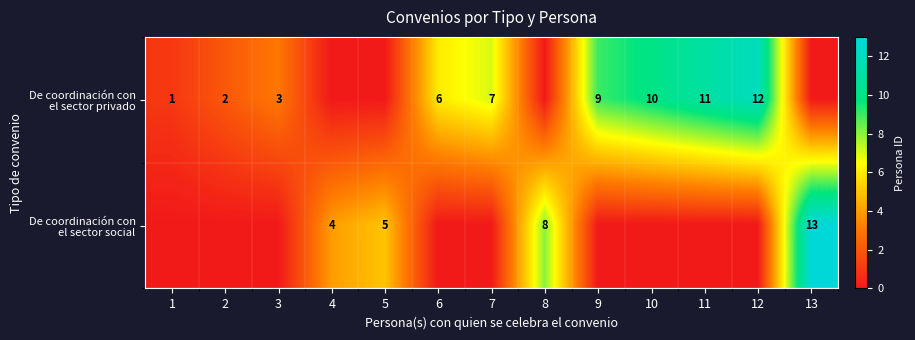

True or false: De coordinación con el sector privado has a value of 10 at 7.

False